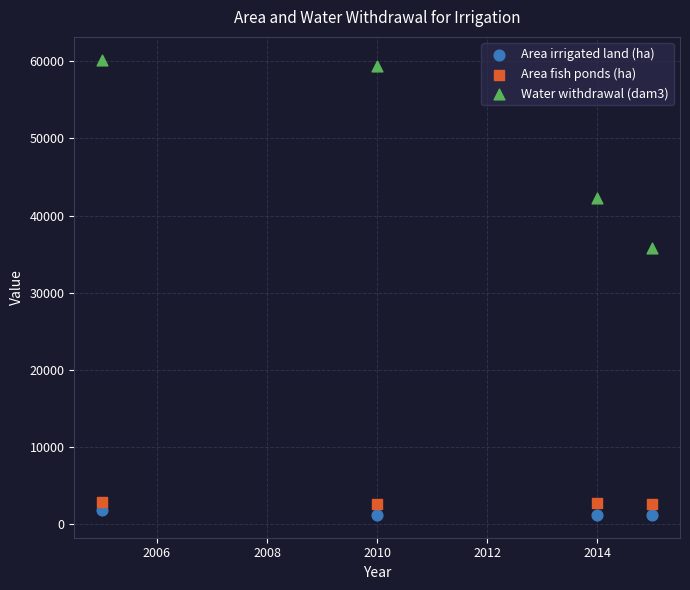

Across all series, what Y value is closest to 30698?

35797